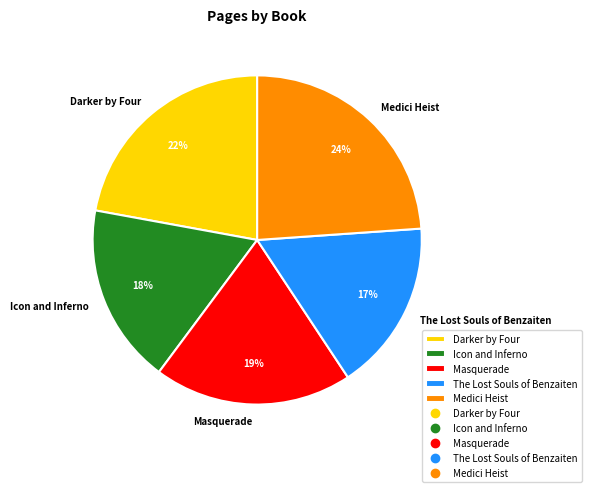

Is there a majority slice in this chart?

No